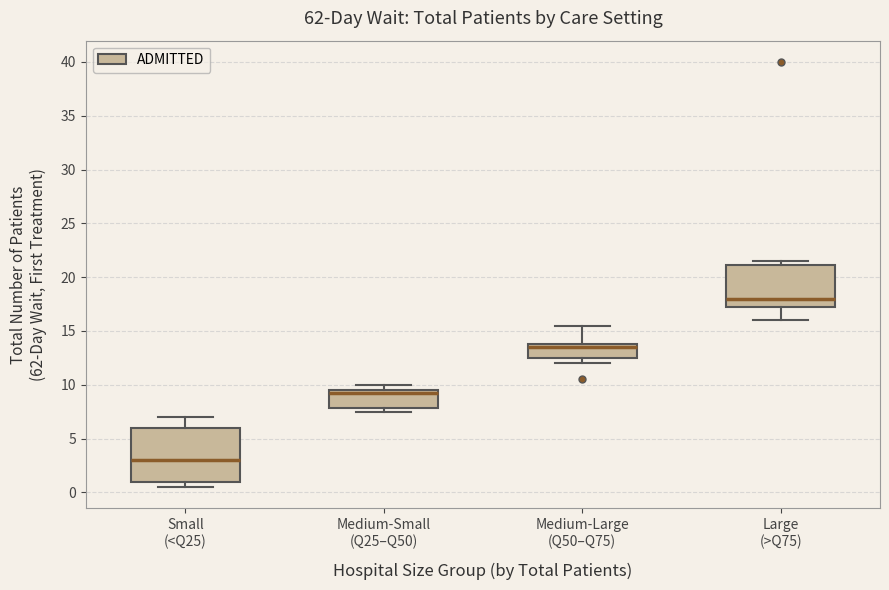

Reading left to right, read every box against the y-axis: the position of its median line, the range the box covers, and the ends of its whiskers. The values are not printed on the chart, so give them approximately, as read against the axis.

Small (<Q25): median 3.0, box 1.0 to 6.0, whiskers 0.5 to 7.0
Medium-Small (Q25–Q50): median 9.5 (just below the box's upper edge), box 8.0 to 9.5, whiskers 7.5 to 10.0
Medium-Large (Q50–Q75): median 13.5, box 12.5 to 14.0, whiskers 12.0 to 15.5
Large (>Q75): median 18.0, box 17.5 to 21.0, whiskers 16.0 to 21.5